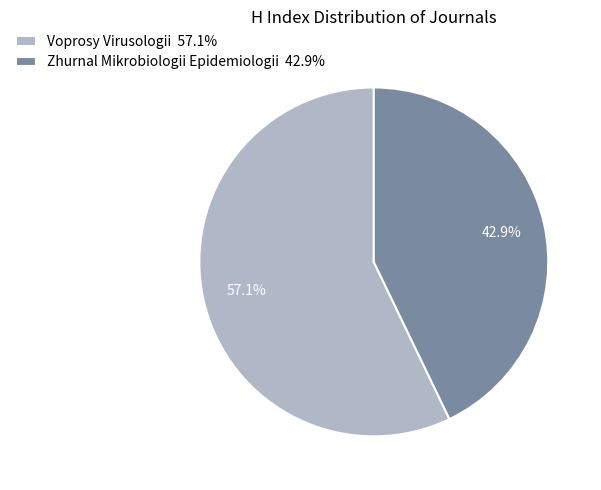

To the nearest percent, what portion does Zhurnal Mikrobiologii Epidemiologii represent?

43%